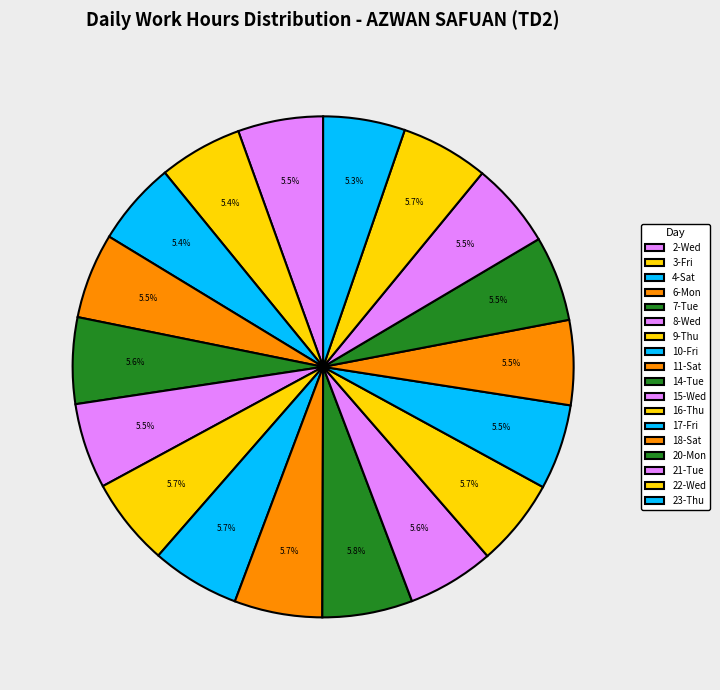

How many segments does this pie chart have?

18